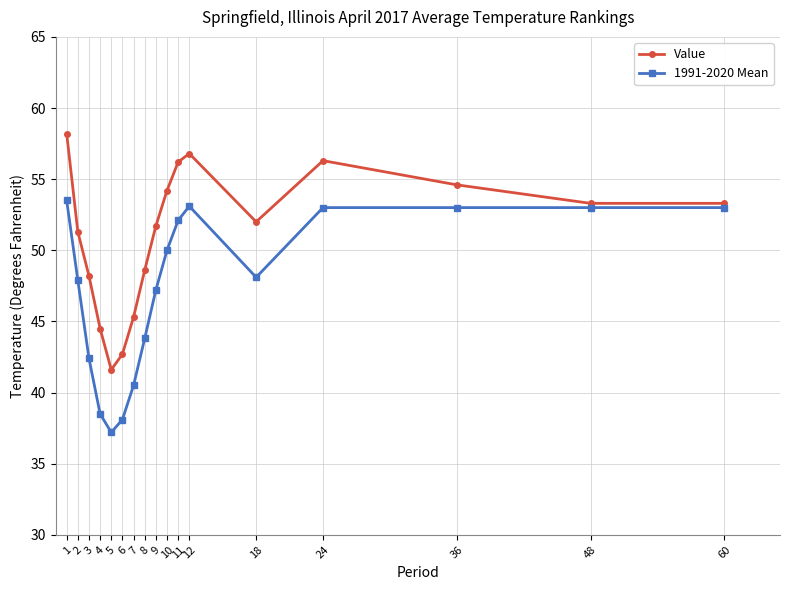

Between 11 and 36, which series saw the biggest shift?

Value